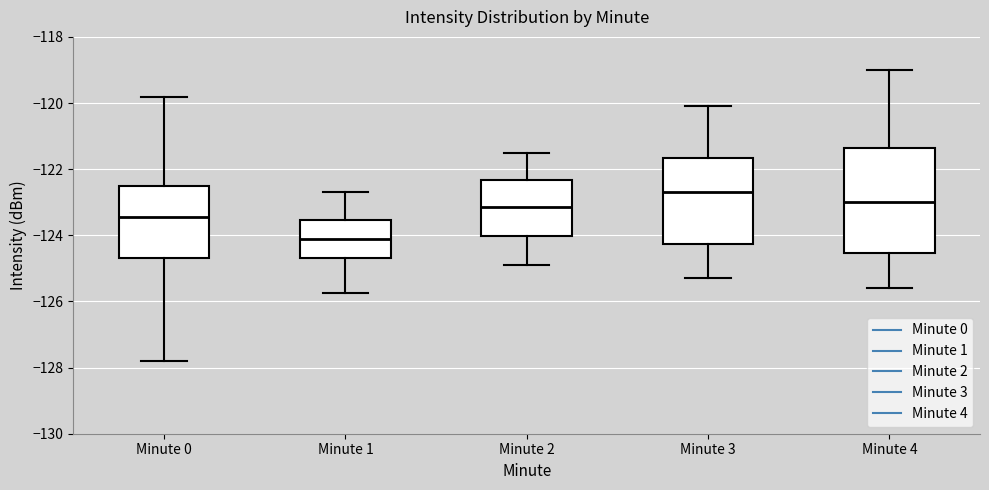

Comparing the boxes themselves (not the whiskers), which one is the tallest?

Minute 4